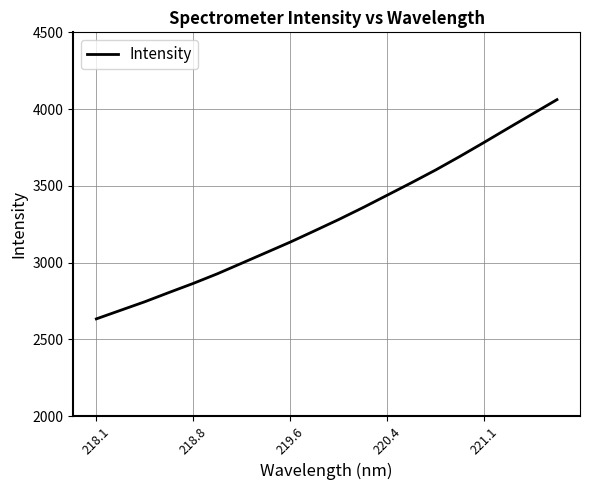

How many lines are shown in the chart?

1